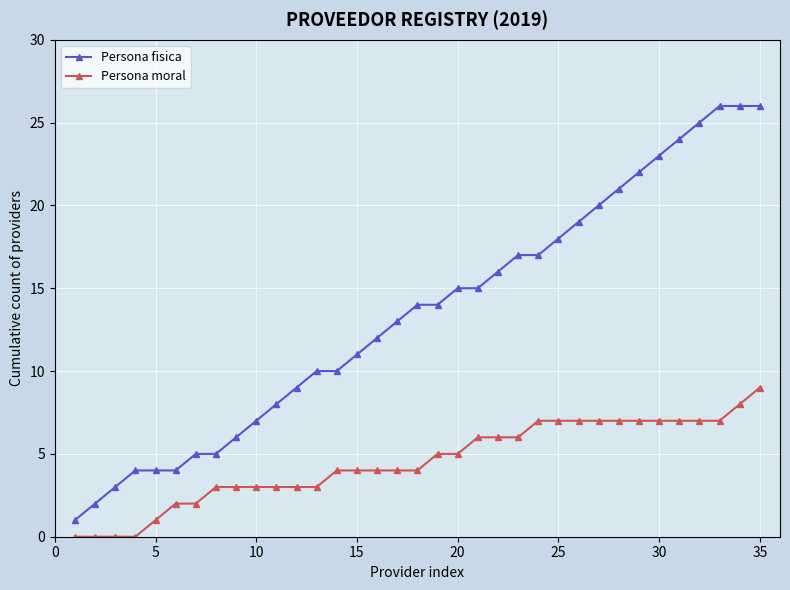

True or false: Persona fisica and Persona moral cross at least once.

False